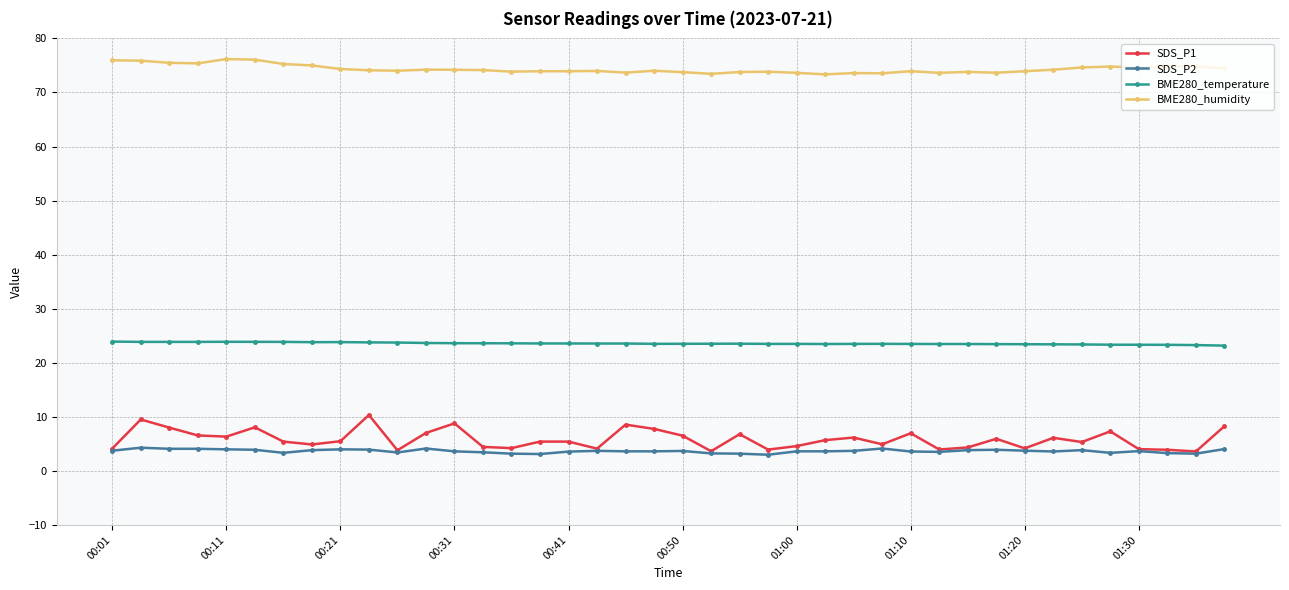

At how many categories does at least one series exceed 14?

40